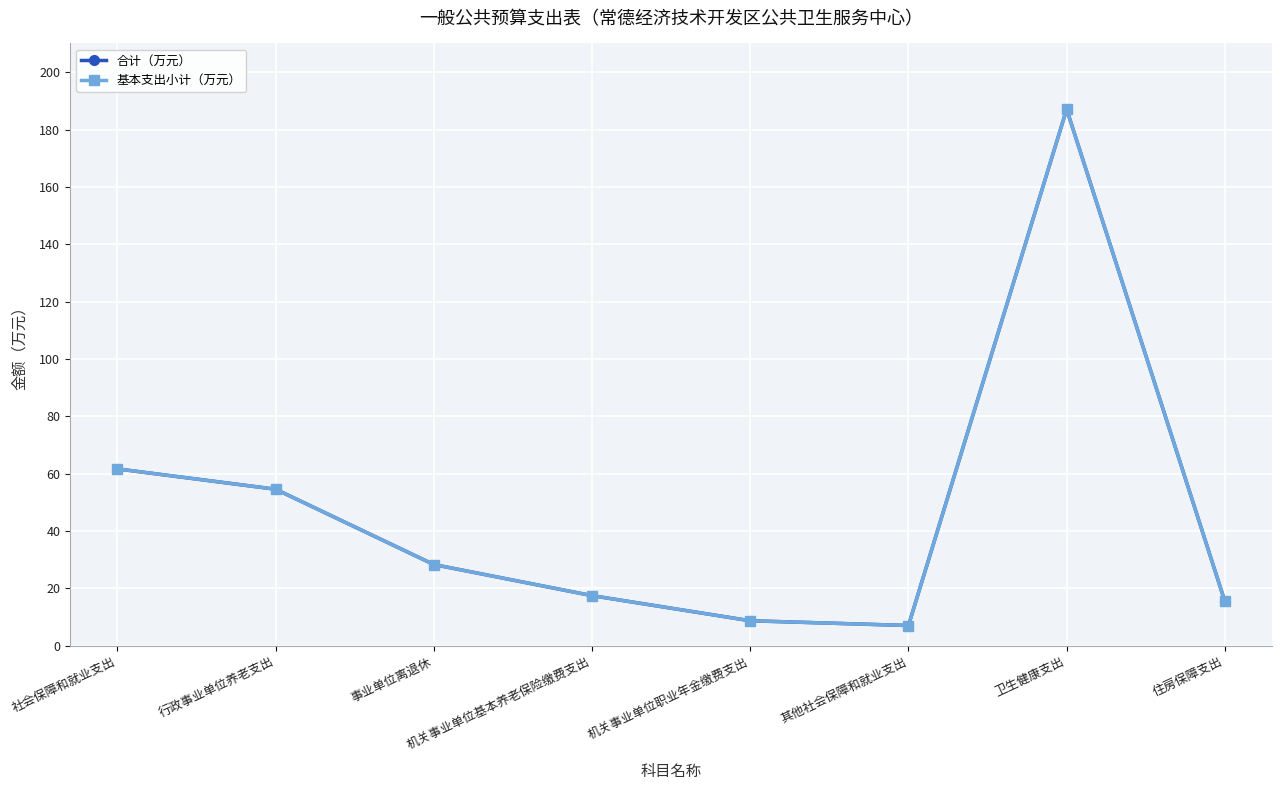

Does the chart have visible grid lines?

Yes